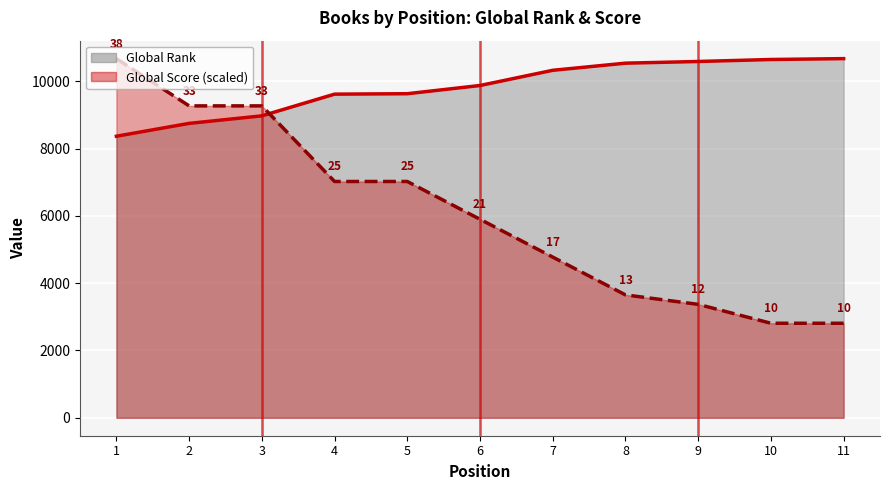

What are all the series names shown in the legend?

Global Rank, Global Score